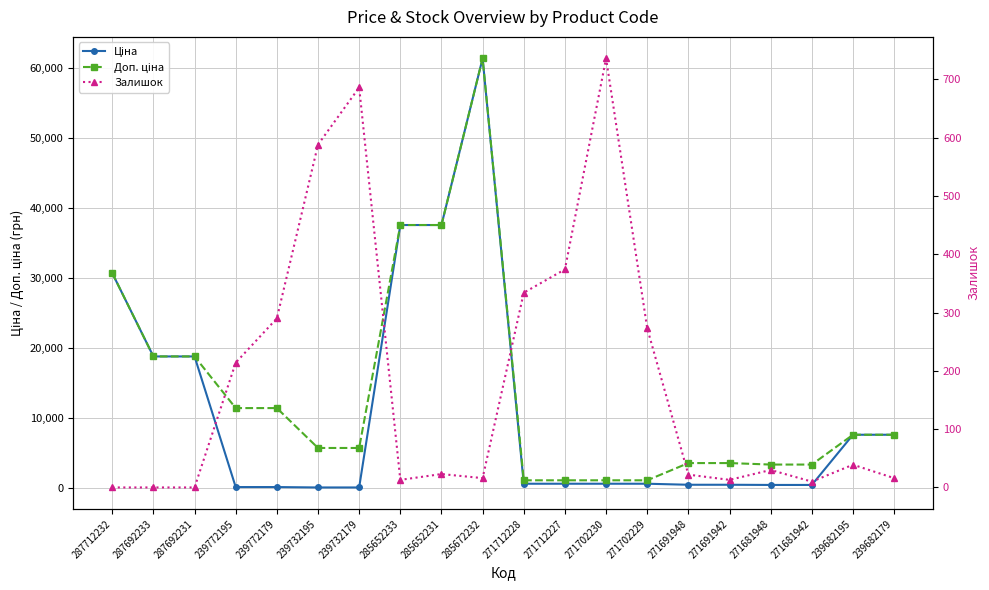

True or false: Доп. ціна and Ціна intersect in this chart.

False